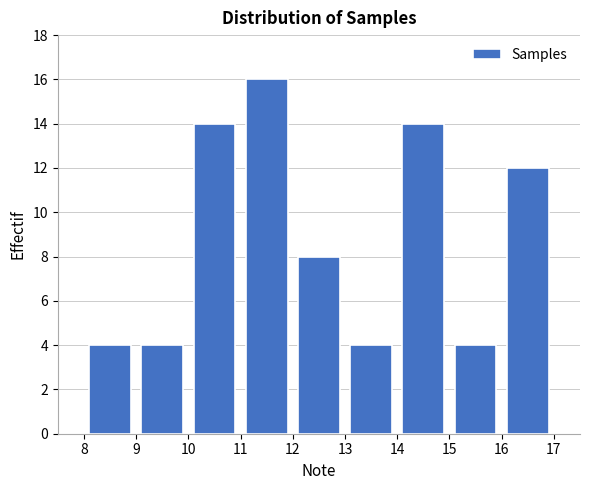

Reading left to right, transcribe this chart: for each bar, give the range it covers on the x-axis and its height. The values are not printed on the chart, so give them approximately, as read against the axis.

8 to 9: 4
9 to 10: 4
10 to 11: 14
11 to 12: 16
12 to 13: 8
13 to 14: 4
14 to 15: 14
15 to 16: 4
16 to 17: 12